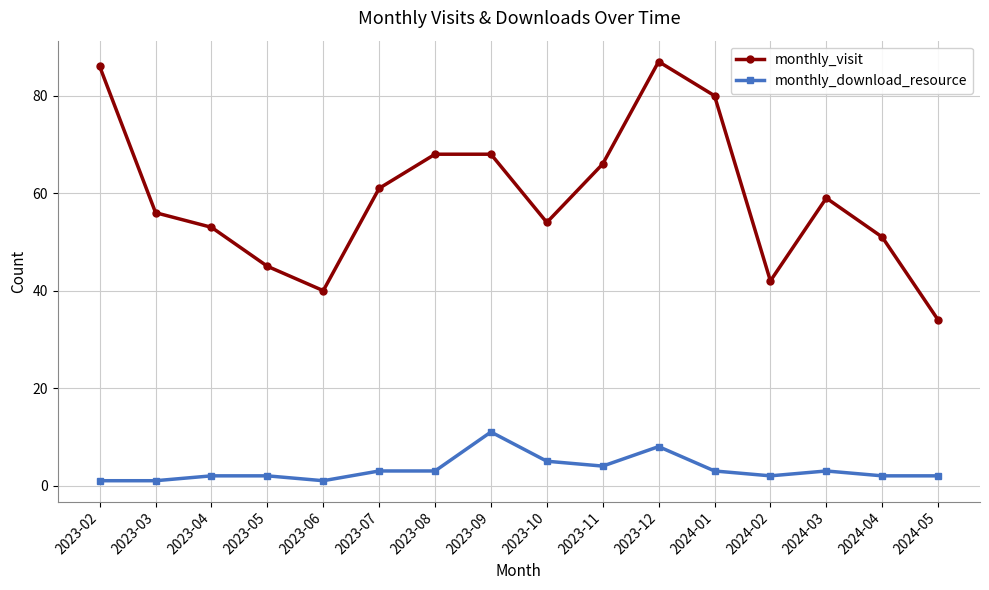

True or false: monthly_download_resource and monthly_visit cross at least once.

False